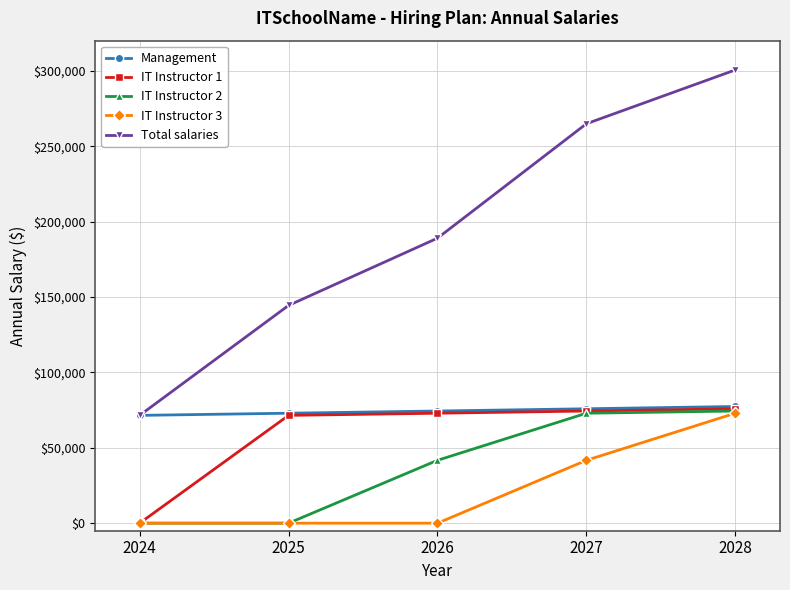

Which series changed the most between 2025 and 2026?

Total salaries